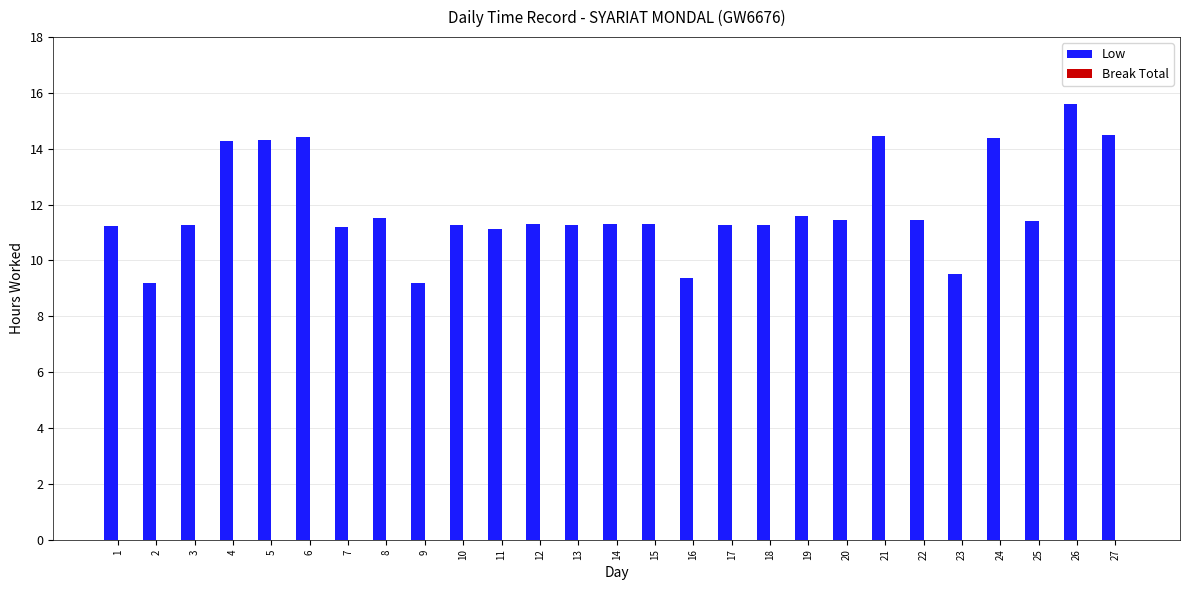

What is the smallest value displayed?

9.2